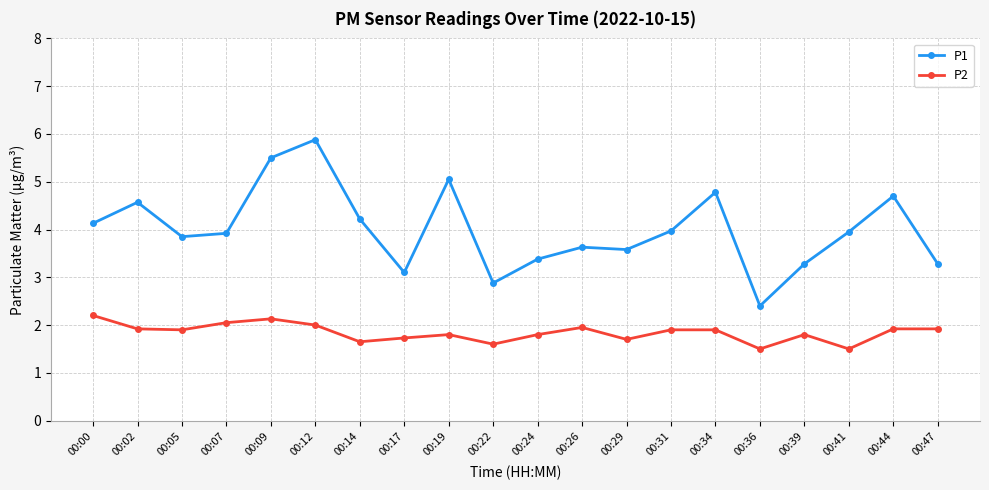

Is it true that P1 equals 9.8 at 00:09?

False